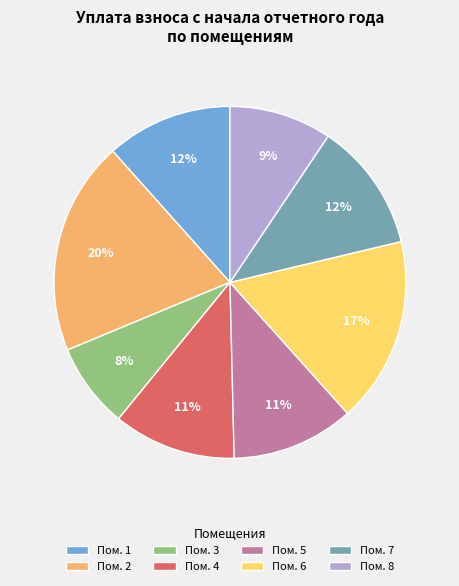

Which slice is the smallest?

Пом. 3